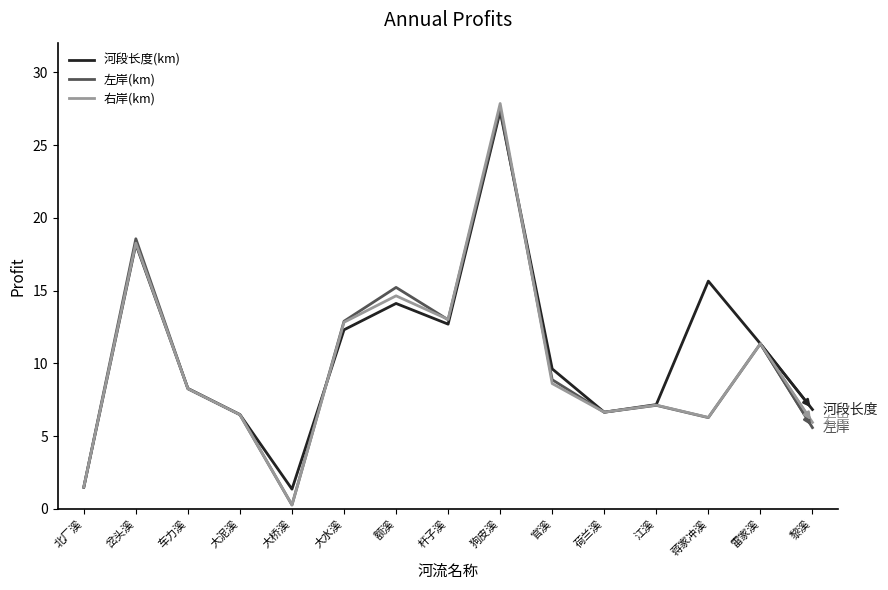

The 右岸(km) series shows 11.4 at 雷家溪. True or false?

True